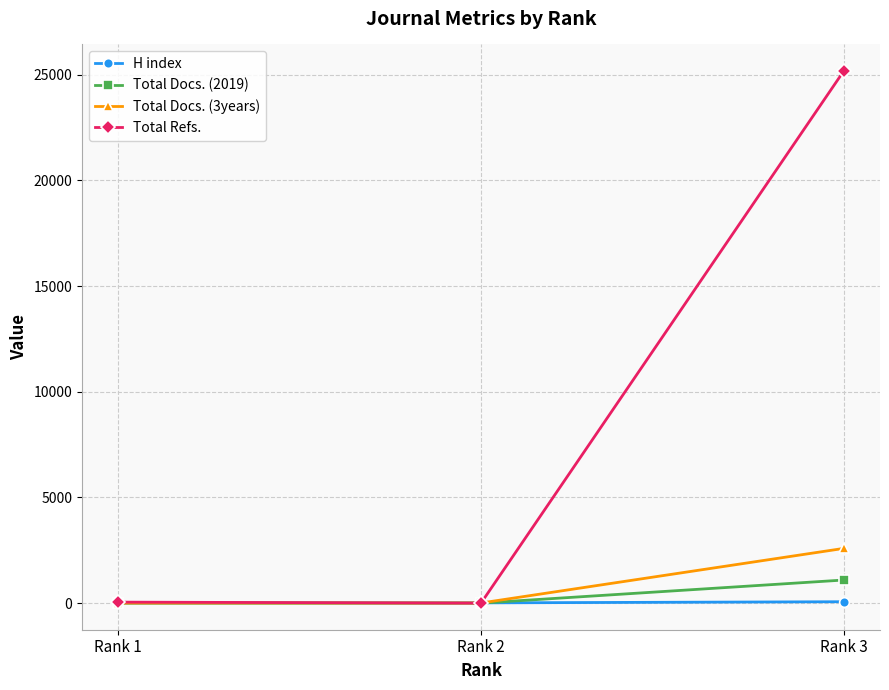

Does the chart display data point markers on the line(s)?

Yes